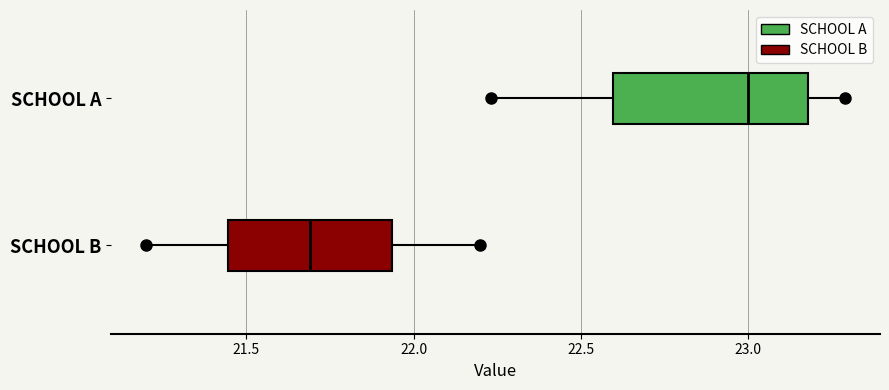

Reading bottom to top, transcribe this box plot: for each box, give where its median line is, the range the box spans, and where its two whiskers end, as read against the x-axis. The values are not printed on the chart, so give them approximately, as read against the axis.

SCHOOL B: median 21.70, box 21.45 to 21.95, whiskers 21.20 to 22.20
SCHOOL A: median 23.00, box 22.60 to 23.20, whiskers 22.25 to 23.30